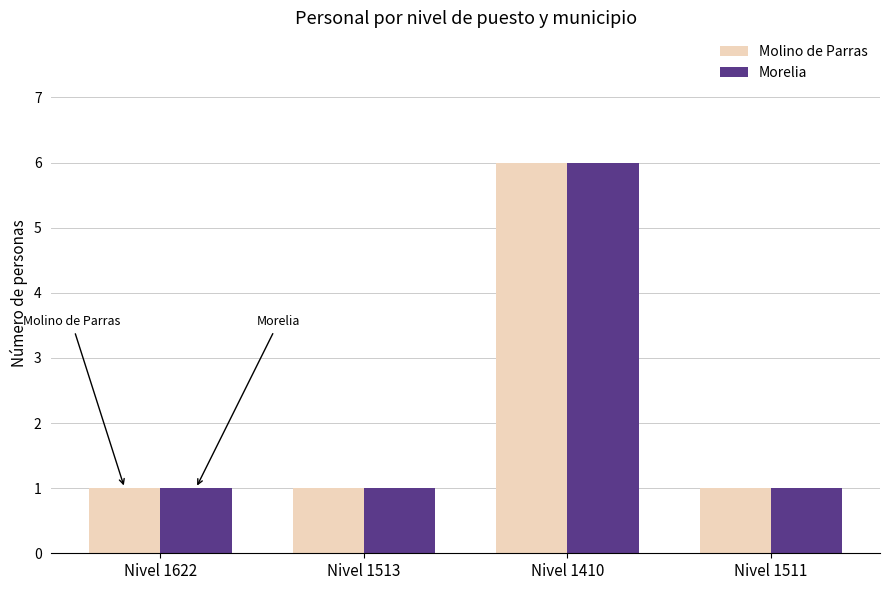

Reading left to right, transcribe all the data shown in this chart.

Molino de Parras: Nivel 1622=1	Nivel 1513=1	Nivel 1410=6	Nivel 1511=1
Morelia: Nivel 1622=1	Nivel 1513=1	Nivel 1410=6	Nivel 1511=1